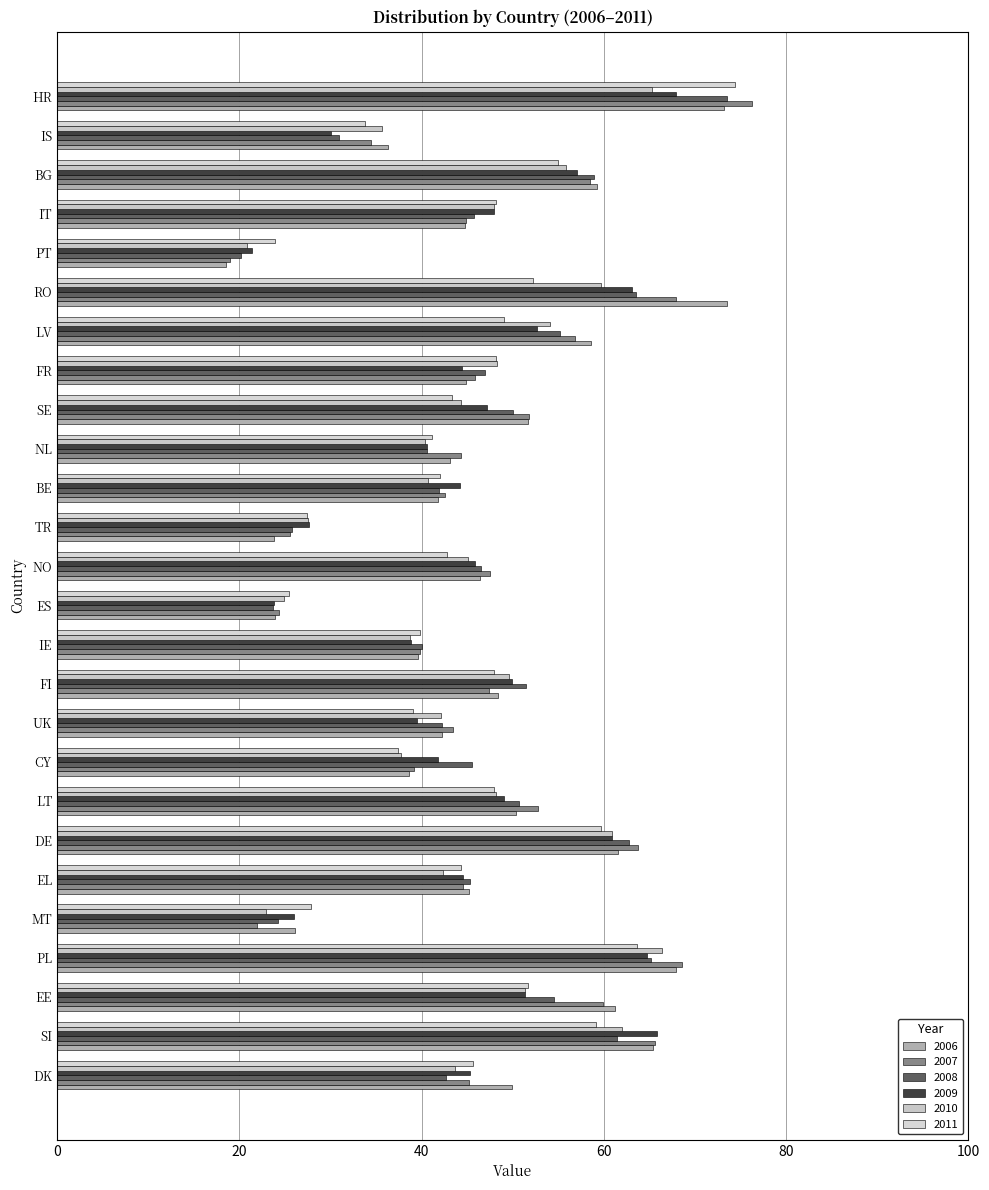

Rank the series at PT from lowest to highest value.

2006, 2007, 2008, 2010, 2009, 2011